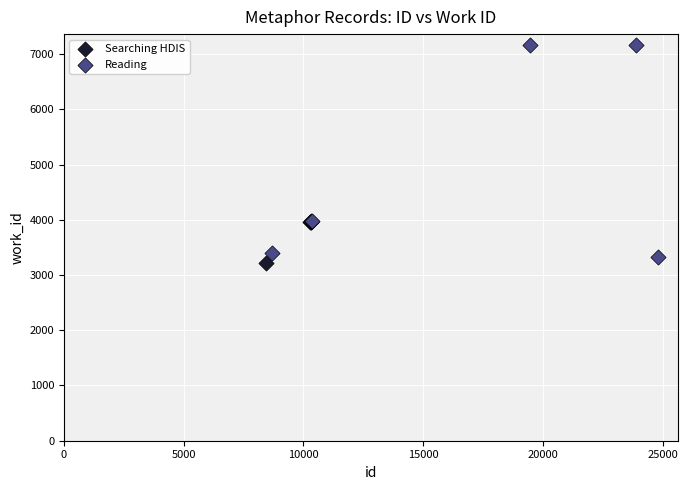

Which series reaches the minimum Y coordinate?

Searching HDIS